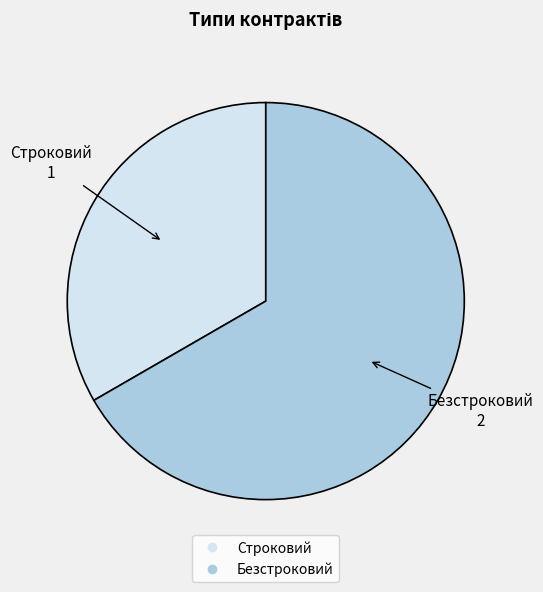

Which category has the smallest portion of the pie?

Строковий